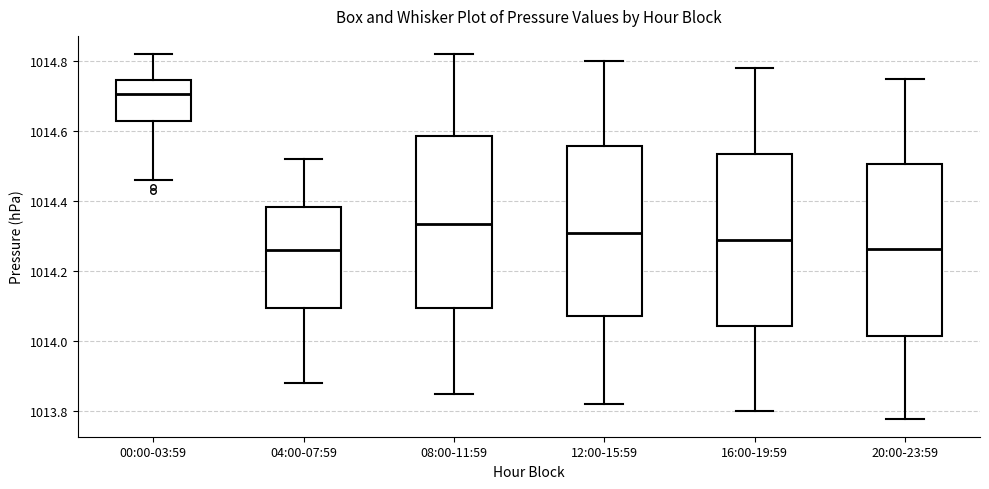

Which box's median line is the highest?

00:00-03:59